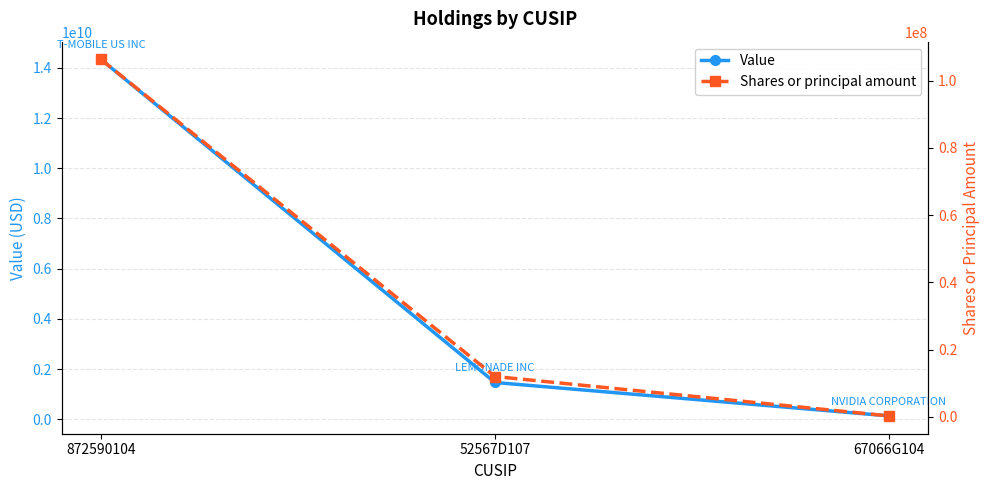

What position from the left is 52567D107?

2